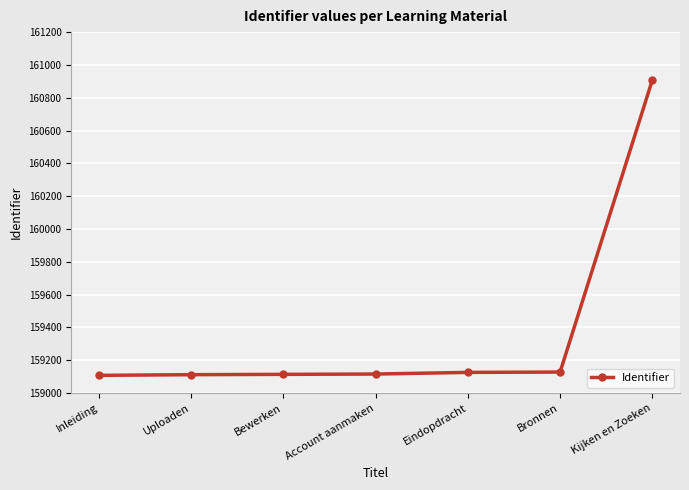

What is the maximum value shown in the chart?

160908